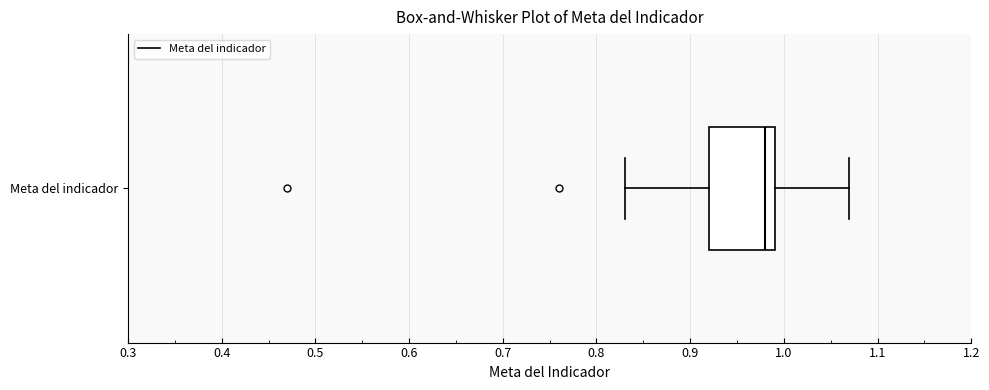

Read this box plot against the x-axis: the position of the median line, the range covered by the box, and the ends of both whiskers. The values are not printed on the chart, so give them approximately, as read against the axis.

median 0.98, box 0.92 to 0.99, whiskers 0.83 to 1.07